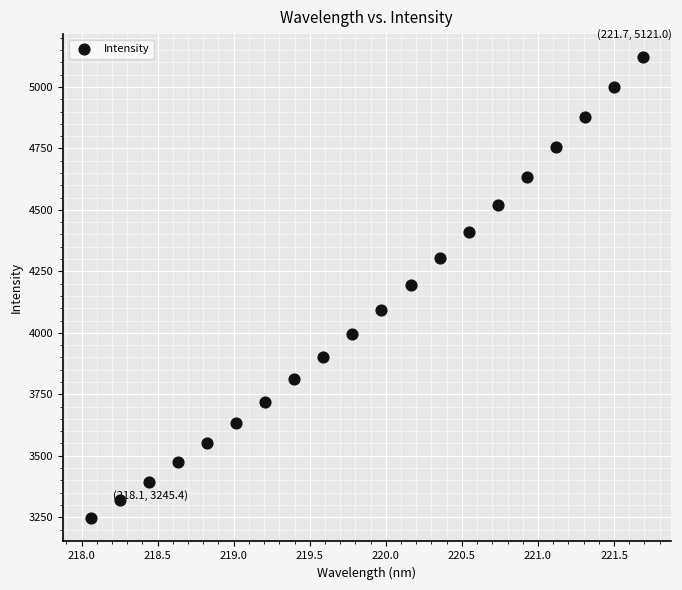

What is the range of Y values (max minus min)?

1875.6